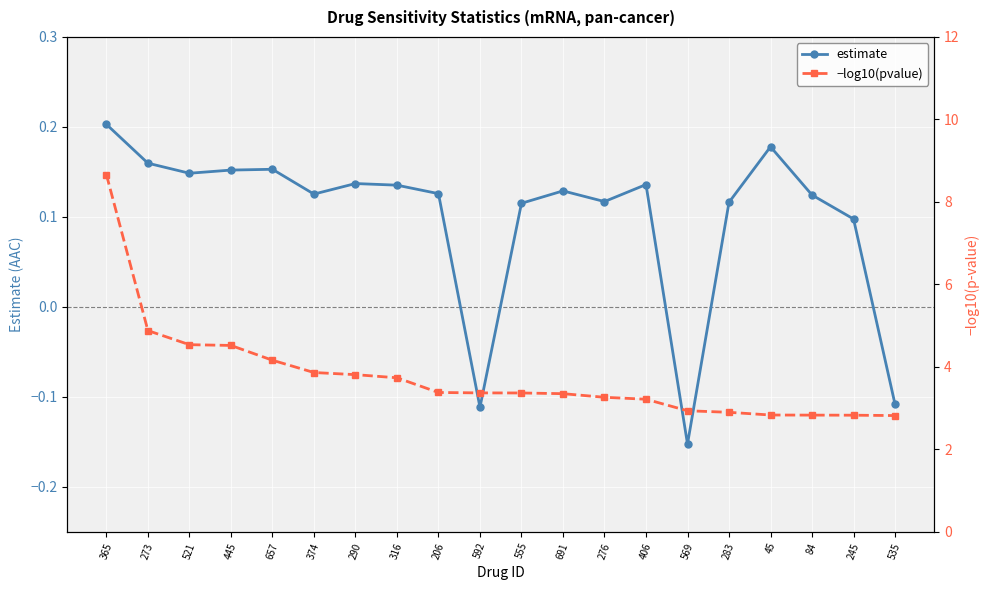

Reading right to left, extract all data points from this chart.

estimate: -0.1	0.1	0.1	0.2	0.1	-0.2	0.1	0.1	0.1	0.1	-0.1	0.1	0.1	0.1	0.1	0.2	0.2	0.1	0.2	0.2
−log10(pvalue): 2.8	2.8	2.8	2.8	2.9	2.9	3.2	3.3	3.3	3.4	3.4	3.4	3.7	3.8	3.9	4.2	4.5	4.5	4.9	8.7